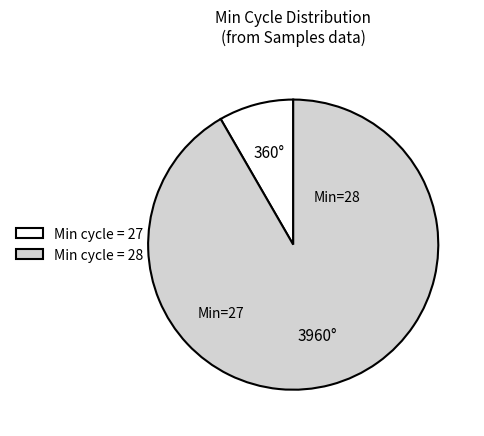

True or false: Min cycle = 27 accounts for 8% of the total.

True